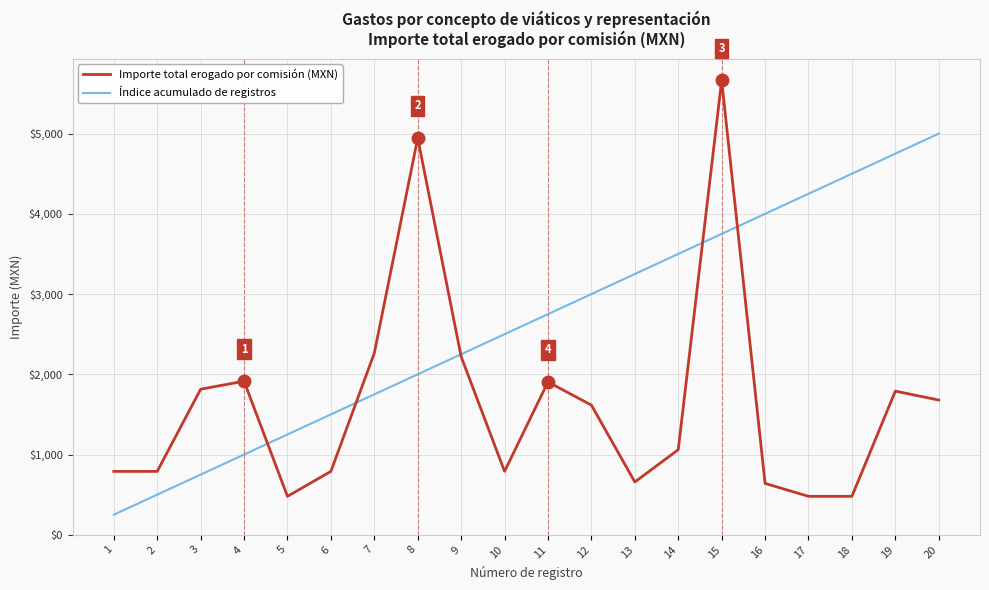

The Importe total erogado por comisión (MXN) series shows 1316.4 at 6. True or false?

False